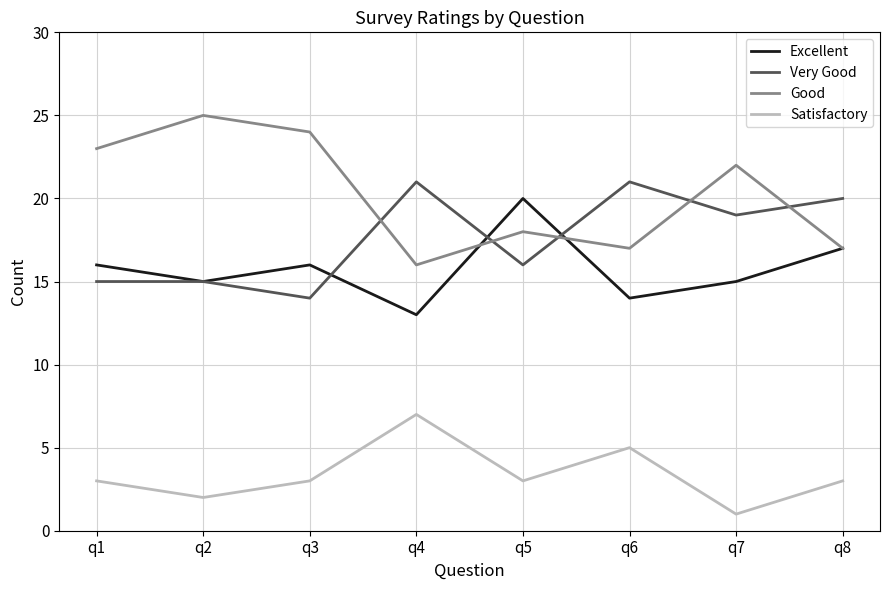

Is this an area chart (filled region under the line)?

No